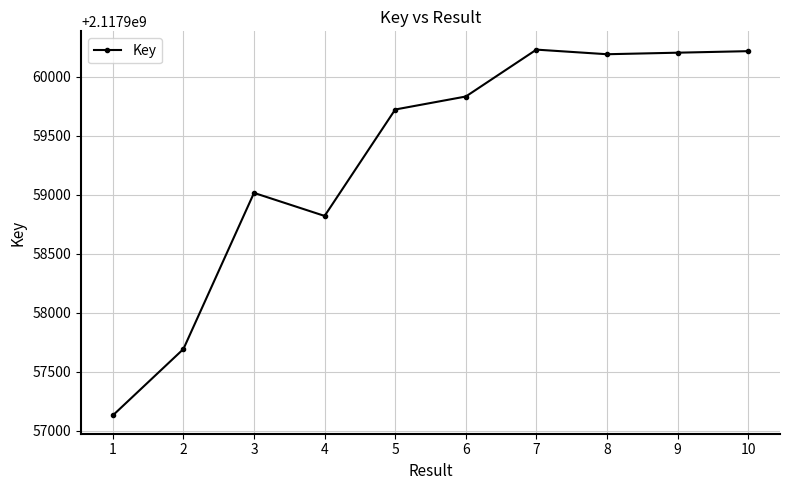

What is the smallest value displayed?

2117957131